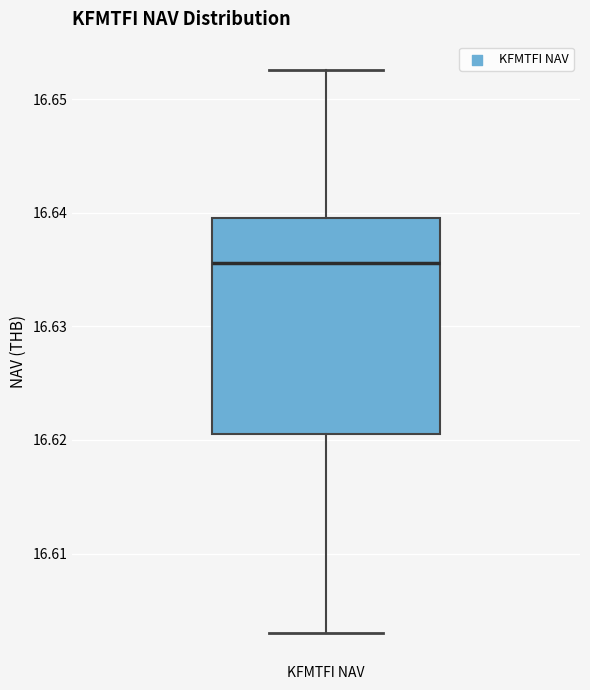

Read this box plot against the y-axis: the position of the median line, the range covered by the box, and the ends of both whiskers. The values are not printed on the chart, so give them approximately, as read against the axis.

median 16.636, box 16.621 to 16.640, whiskers 16.603 to 16.653